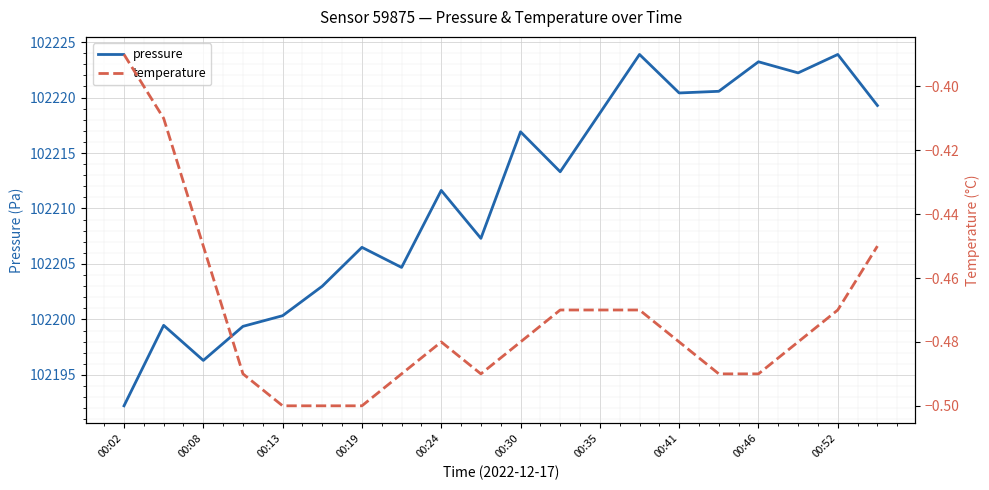

Rank the series by their maximum value, from highest to lowest.

pressure, temperature